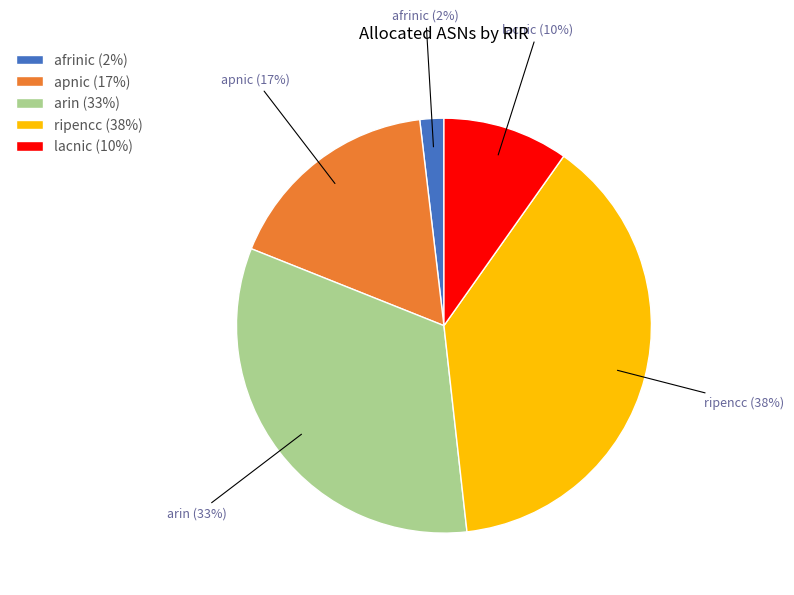

True or false: lacnic accounts for 10% of the total.

True